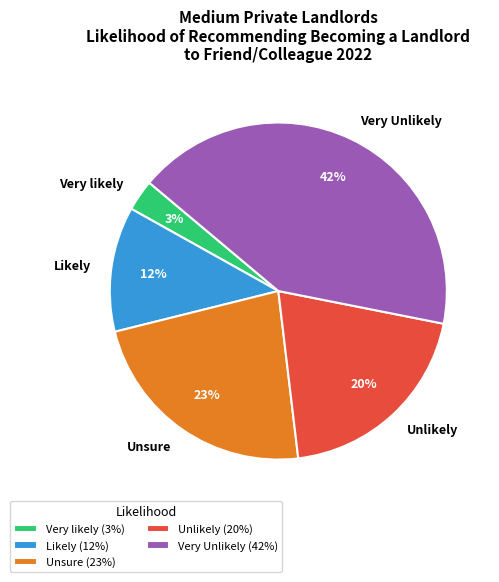

To the nearest percent, what is the difference between the Unlikely and Very likely slice percentages?

17%